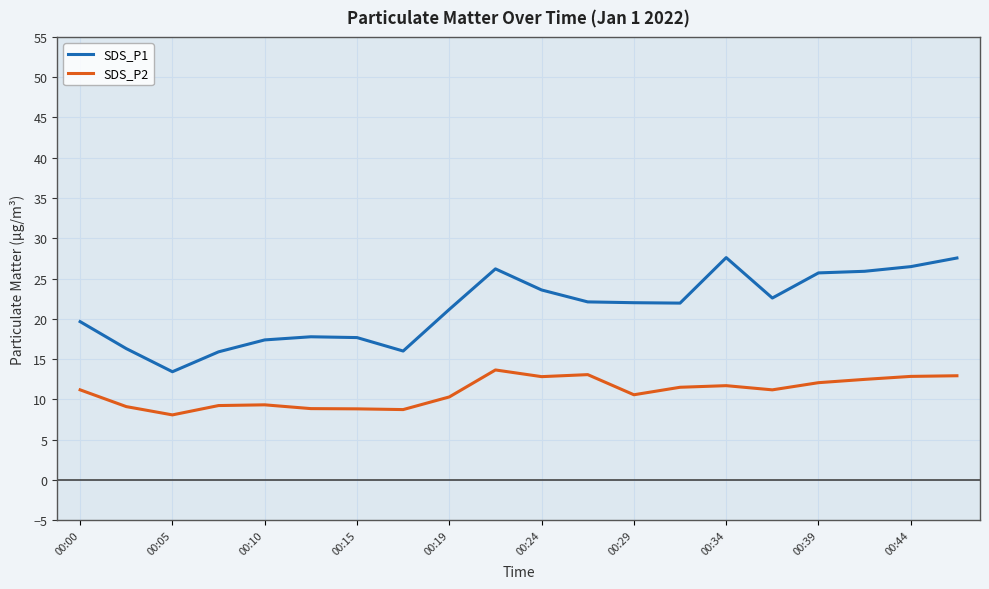

True or false: SDS_P1 and SDS_P2 intersect in this chart.

False